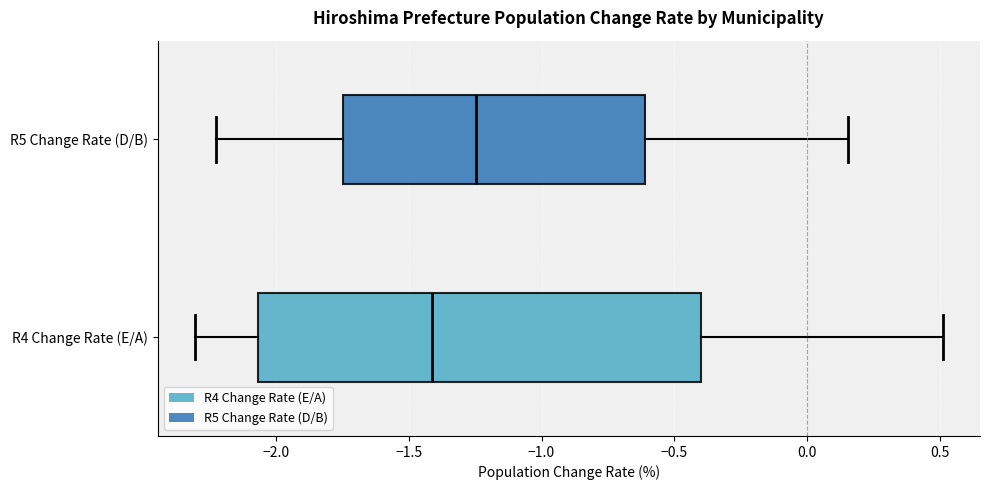

Where is the left edge of the box for R4 Change Rate (E/A) on the x-axis? The values are not printed on the chart, so give them approximately, as read against the axis.

-2.05